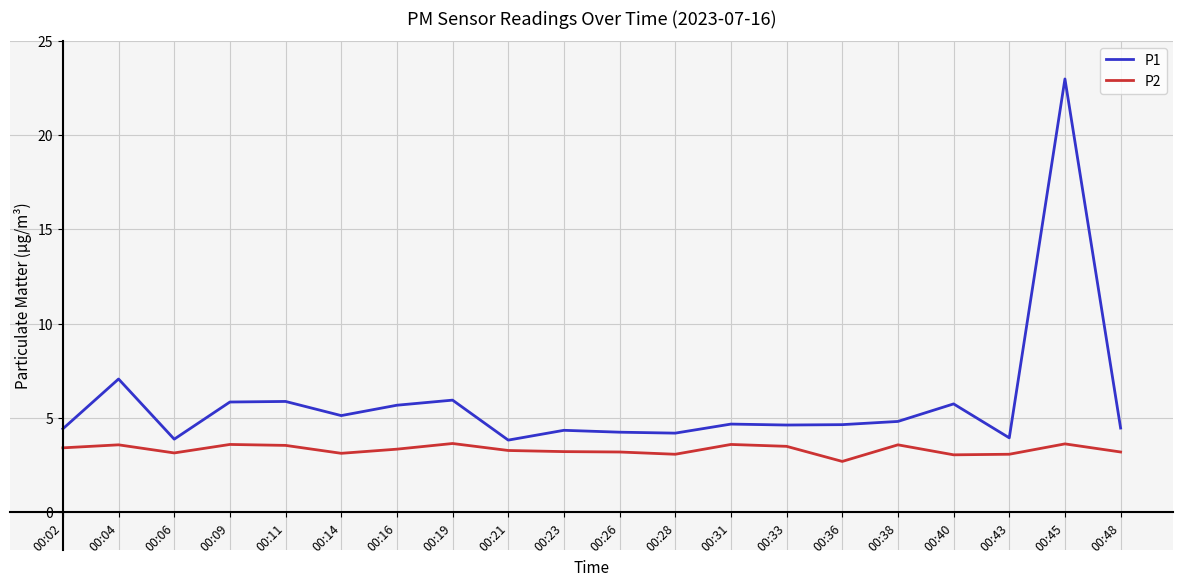

Where does the P1 series first go above 4?

00:02